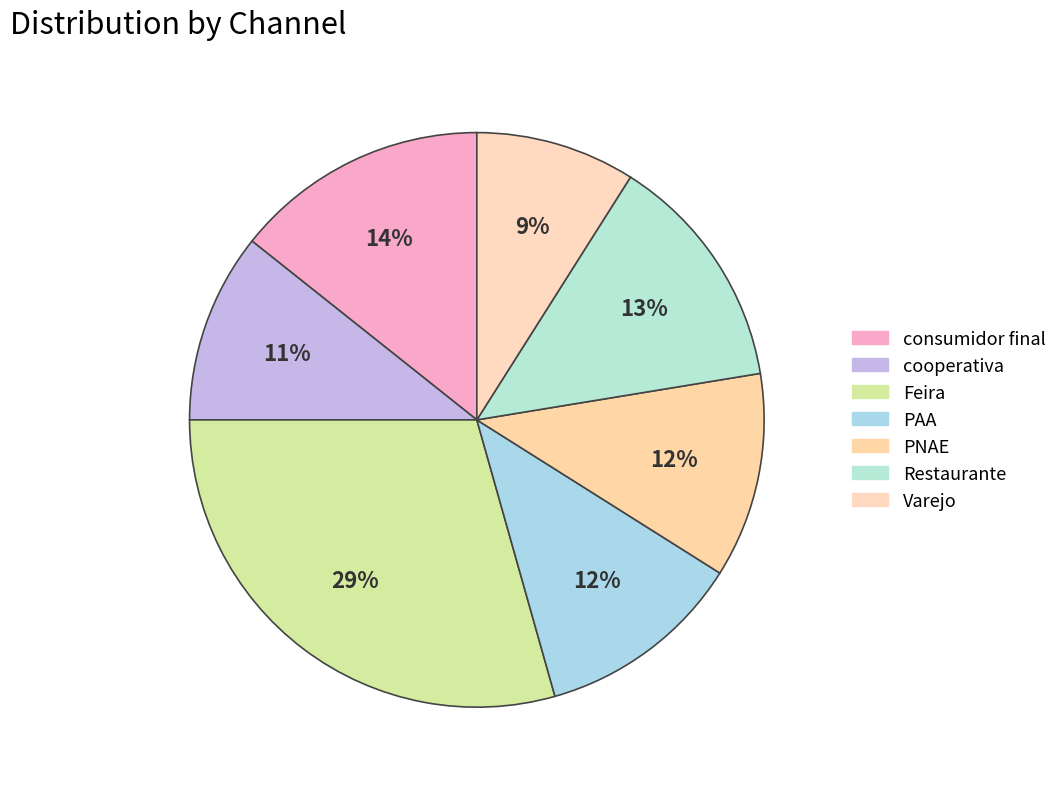

The consumidor final slice represents 14% of the pie. True or false?

True